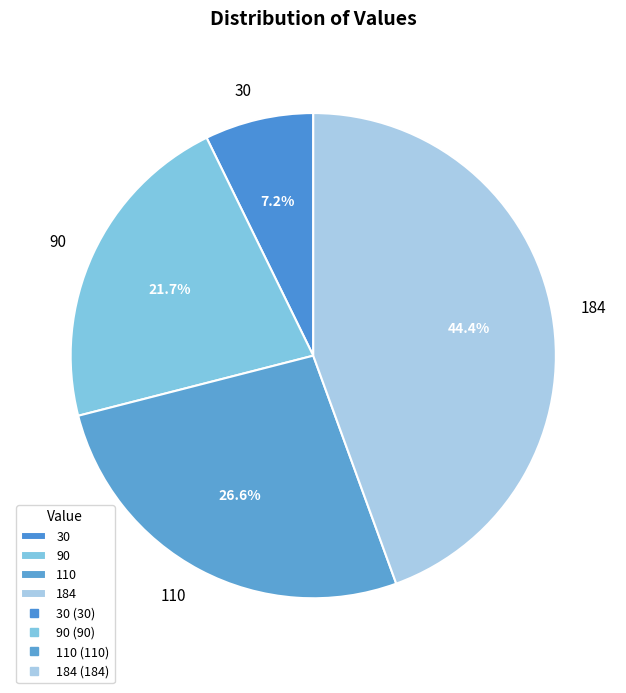

Approximately how many times larger is the value at 184 compared to 110?

1.7